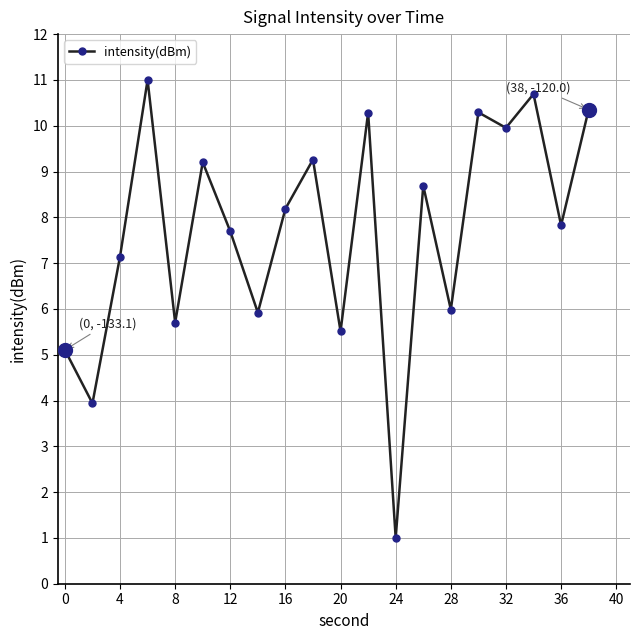

What is the difference between the maximum and second lowest values?

7.1